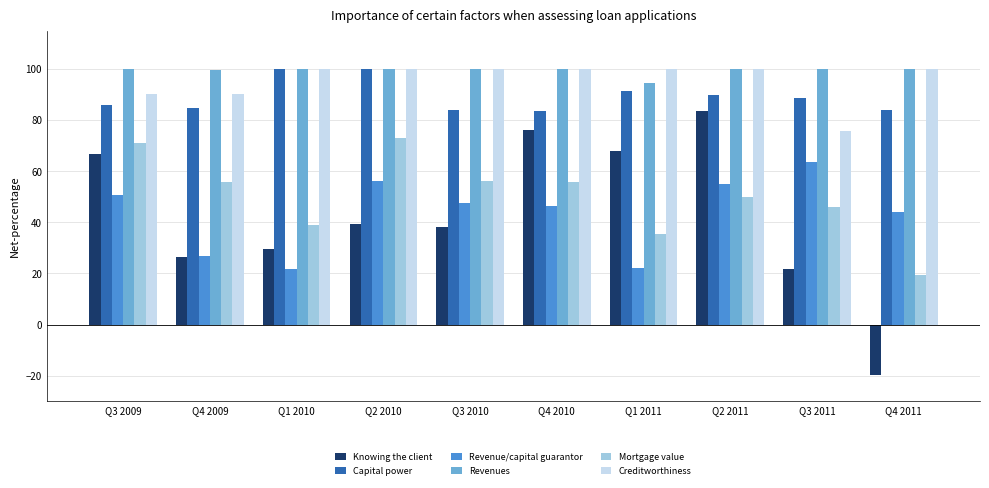

What is the spread (max minus min) of values at Q4 2010?

53.8